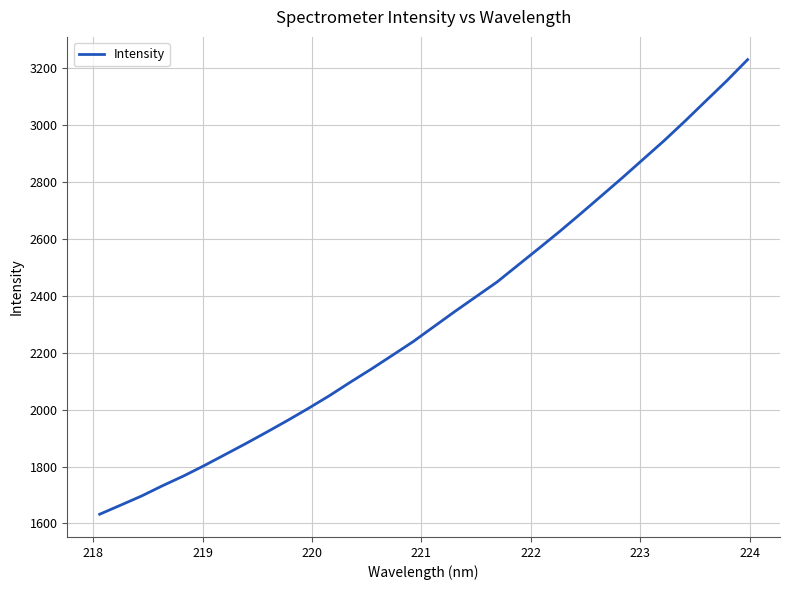

Reading left to right, transcribe all the data shown in this chart.

1632.4	1664.3	1696.4	1732.5	1766.5	1803.6	1842.4	1881.5	1921.8	1963.0	2005.7	2050.1	2097.5	2143.6	2191.6	2240.0	2293.2	2346.2	2397.6	2449.0	2508.1	2567.1	2626.8	2688.9	2752.1	2815.6	2880.8	2946.0	3014.8	3085.8	3156.4	3231.0